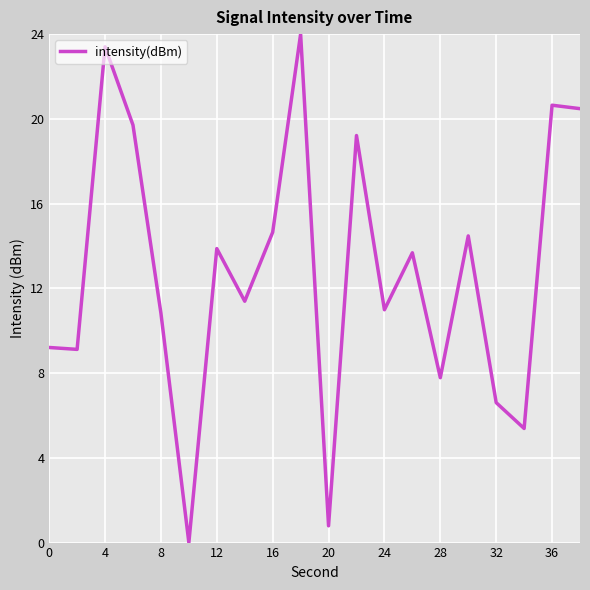

What is the greatest value displayed?

24.0